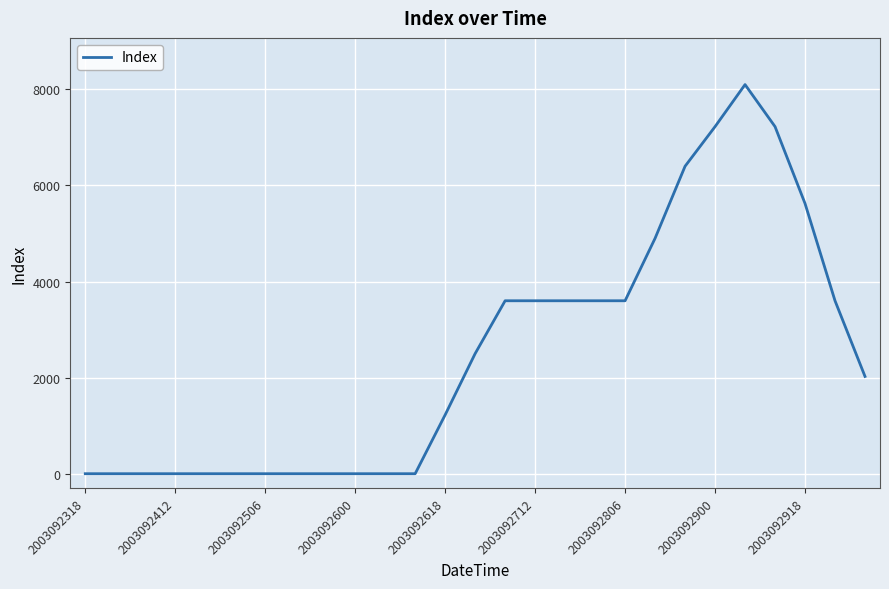

What is the greatest value displayed?

8100